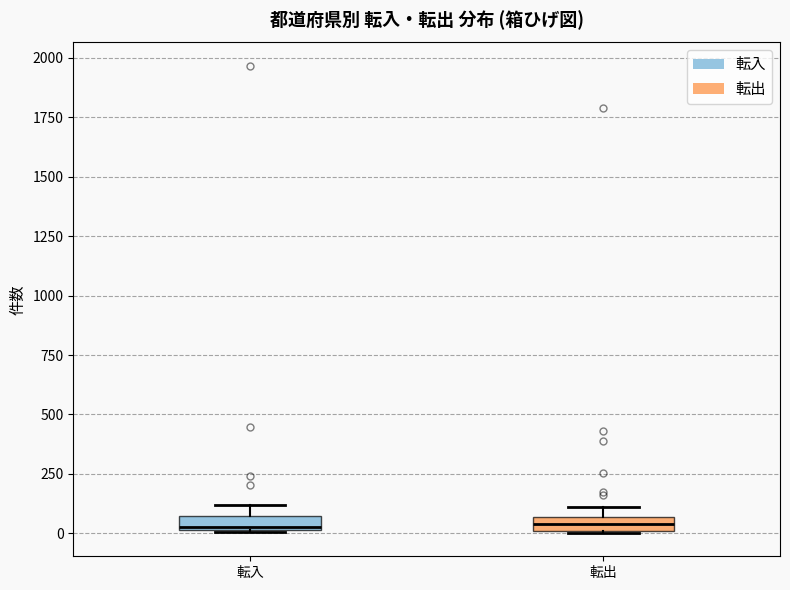

Where is the lower edge of the box for 転出 on the y-axis? The values are not printed on the chart, so give them approximately, as read against the axis.

0